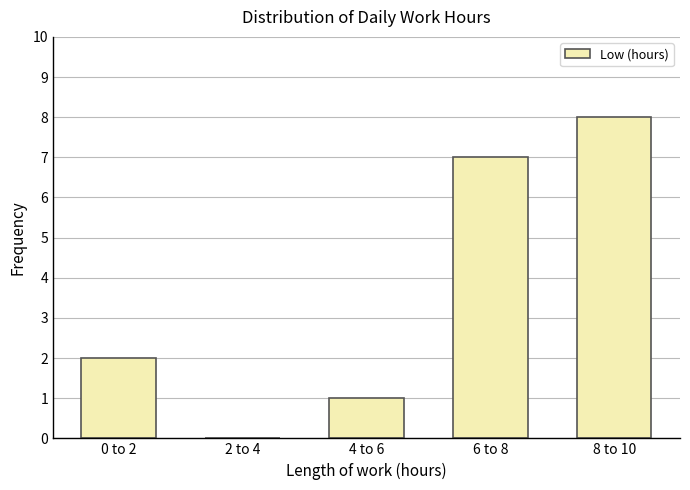

Reading left to right, what are all the values shown in this chart?

0 to 2=2	2 to 4=0	4 to 6=1	6 to 8=7	8 to 10=8